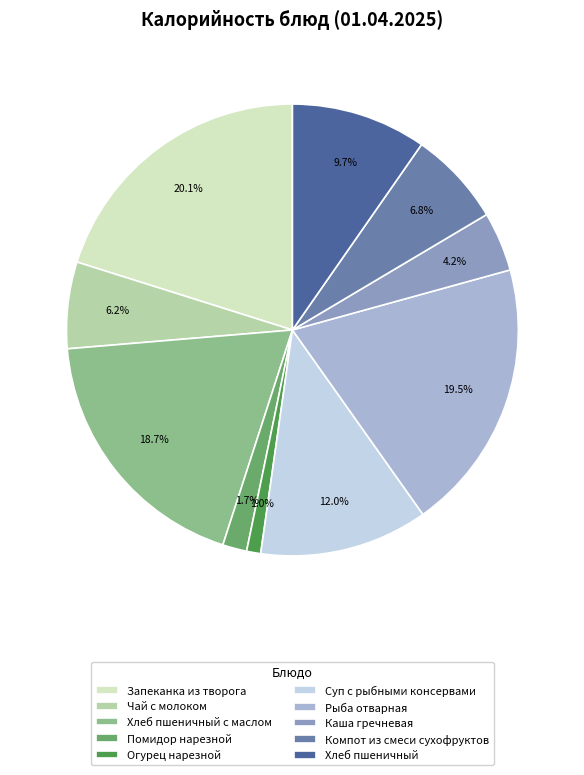

Does any single category account for the majority?

No